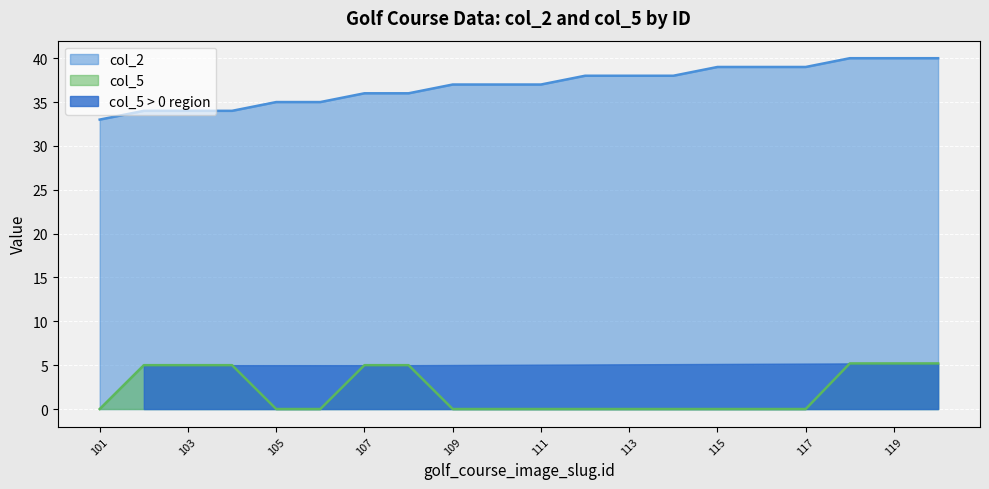

Where is col_2 nearest to the value 36?

107